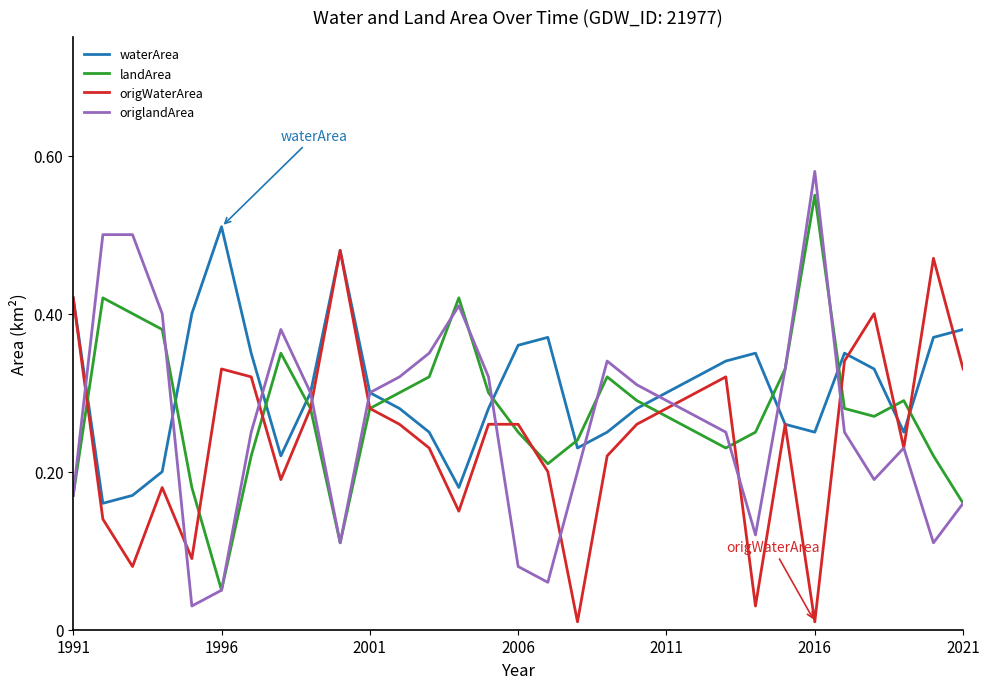

Which series ends up on top after the final intersection of waterArea and landArea?

waterArea